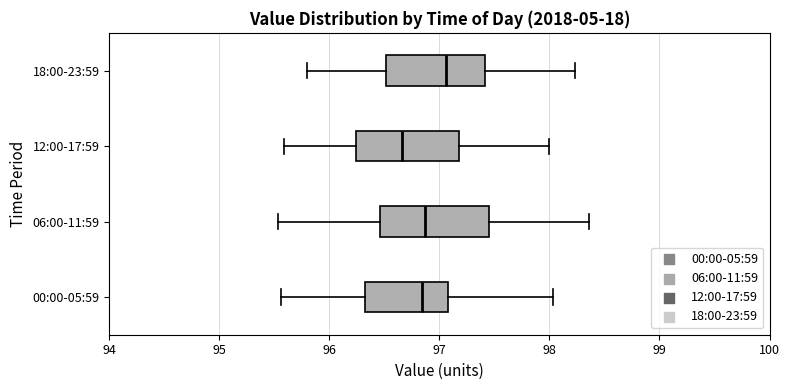

Where does the median line of the box for 18:00-23:59 sit on the x-axis? The values are not printed on the chart, so give them approximately, as read against the axis.

97.1